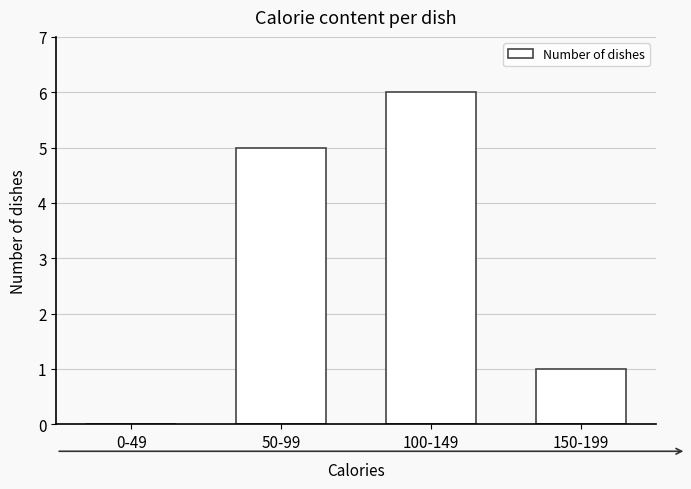

Reading left to right, extract all data points from this chart.

0-49=0	50-99=5	100-149=6	150-199=1